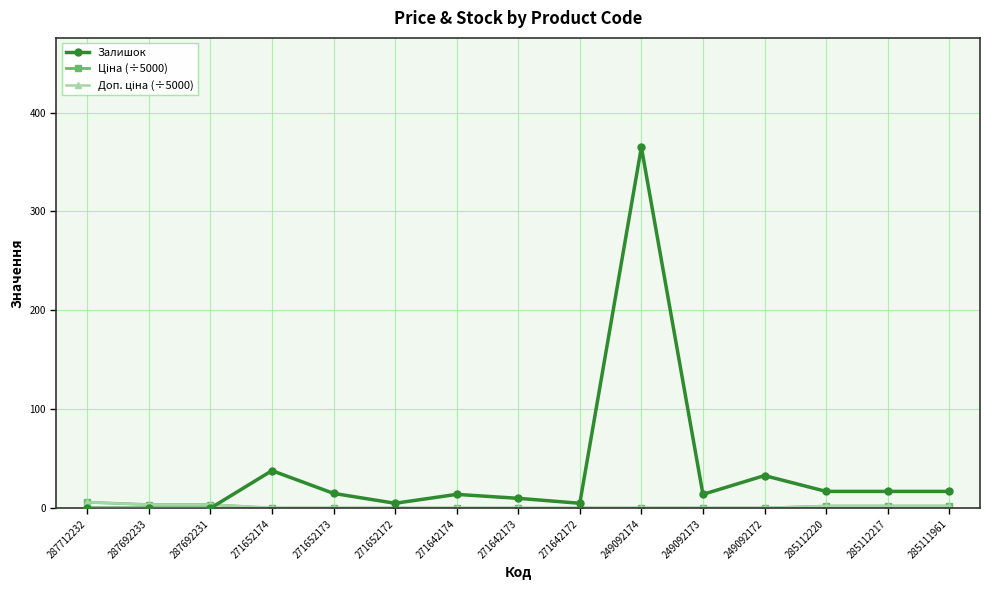

Between 249092174 and 249092173, which series saw the biggest shift?

Залишок